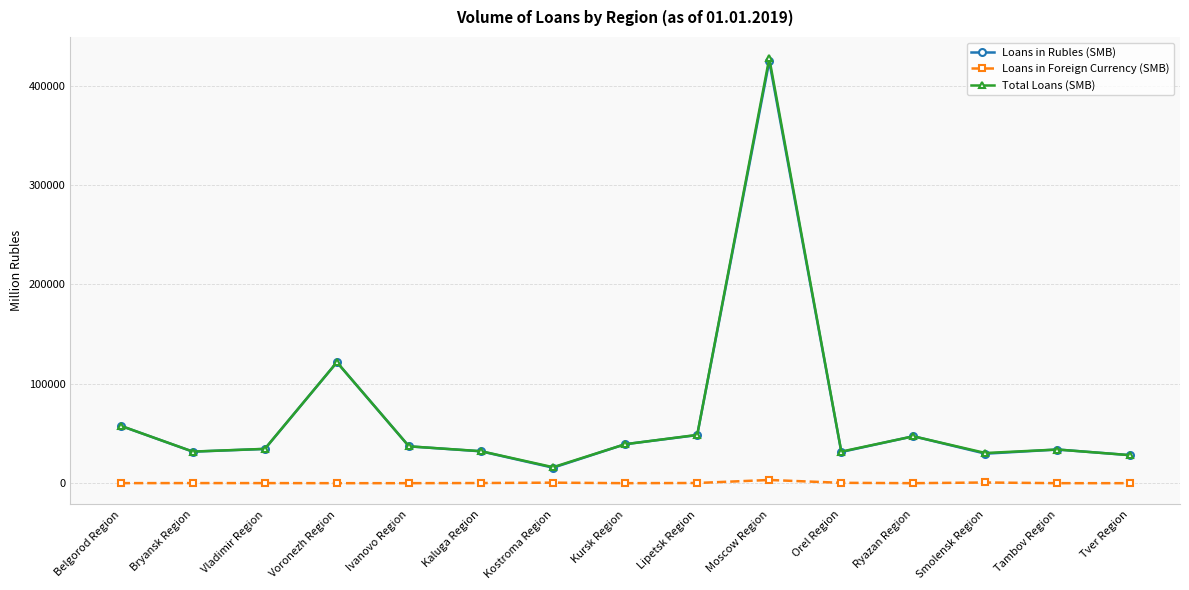

What is the difference between the highest and lowest values at Lipetsk Region?

48402